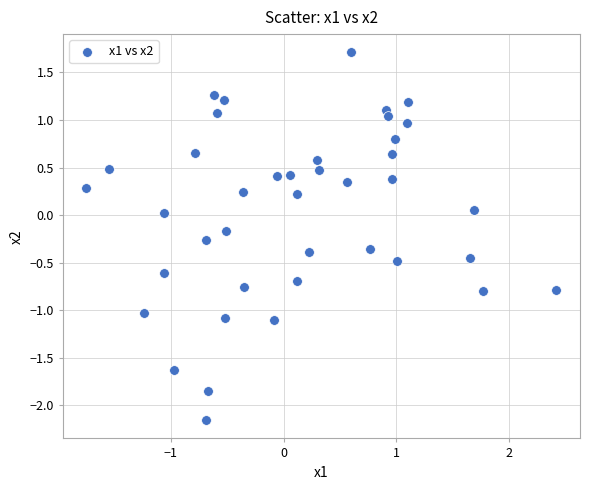

What is the range of X values (max minus min)?

4.2